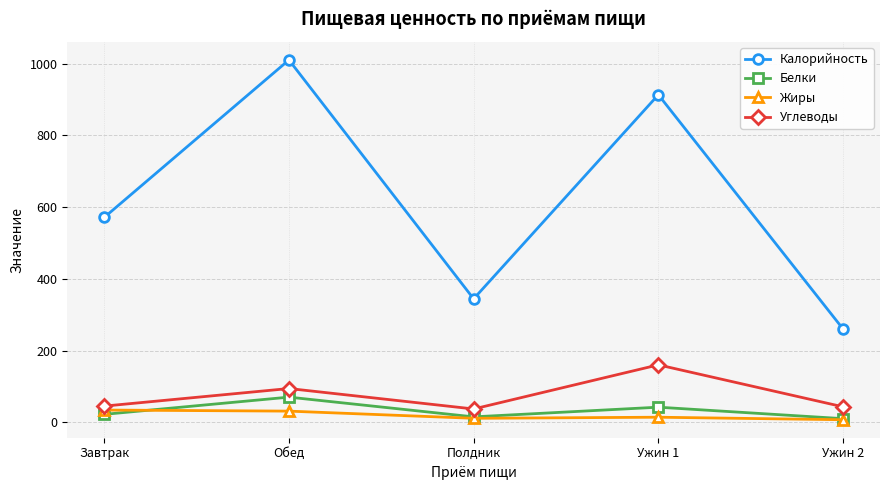

Between Полдник and Ужин 1, which series saw the biggest shift?

Калорийность